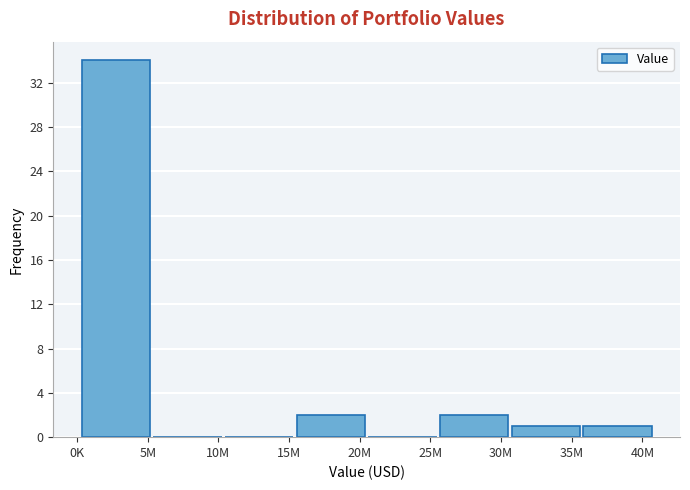

Reading left to right, list all the values displayed in this chart.

5M=34	10M=0	15M=0	20M=2	25M=0	30M=2	35M=1	40M=1